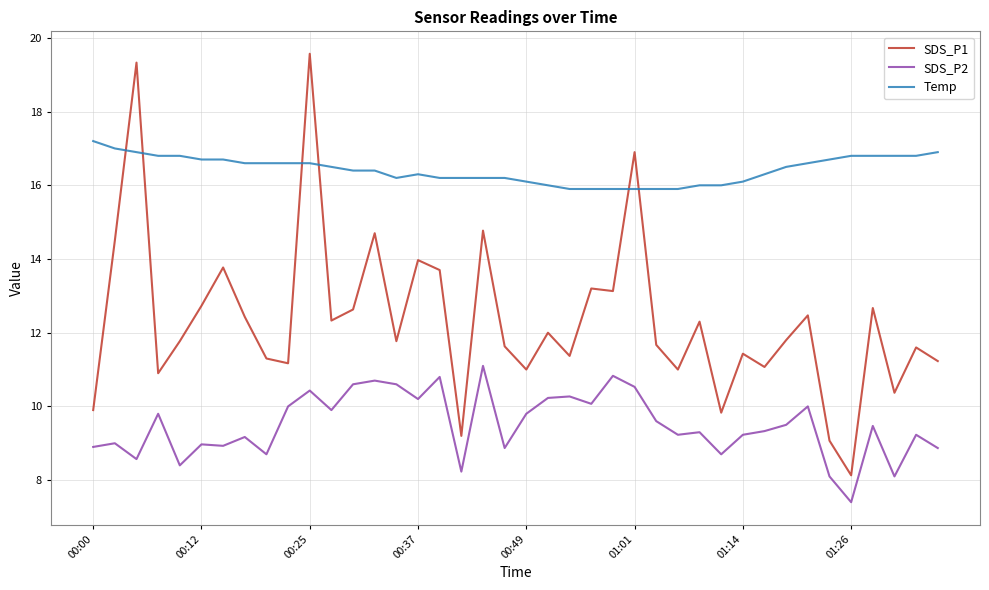

What is the difference between the maximum and minimum values in the SDS_P1 series?

11.4